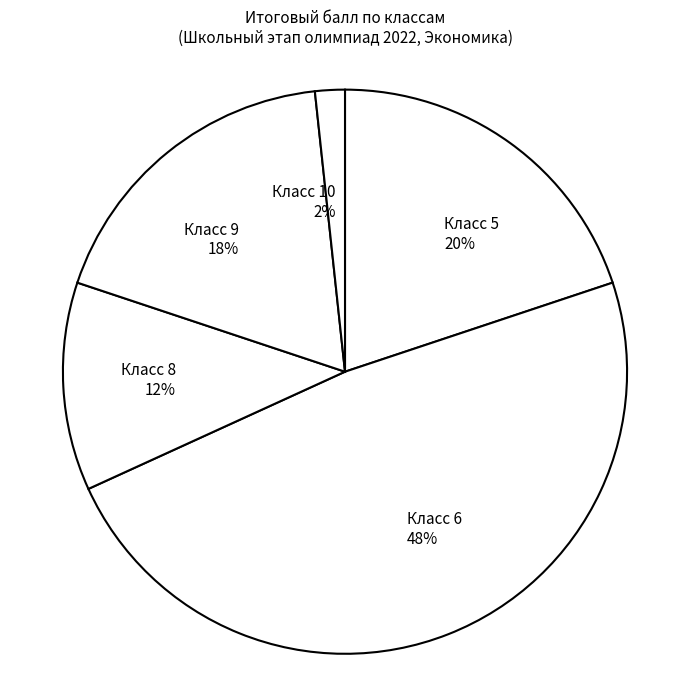

To the nearest percent, what is the average slice percentage?

20%